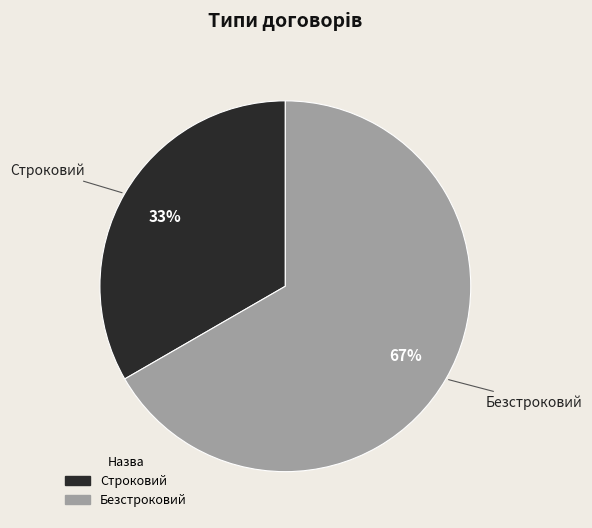

Do Строковий and Безстроковий together represent more than half of the pie?

Yes